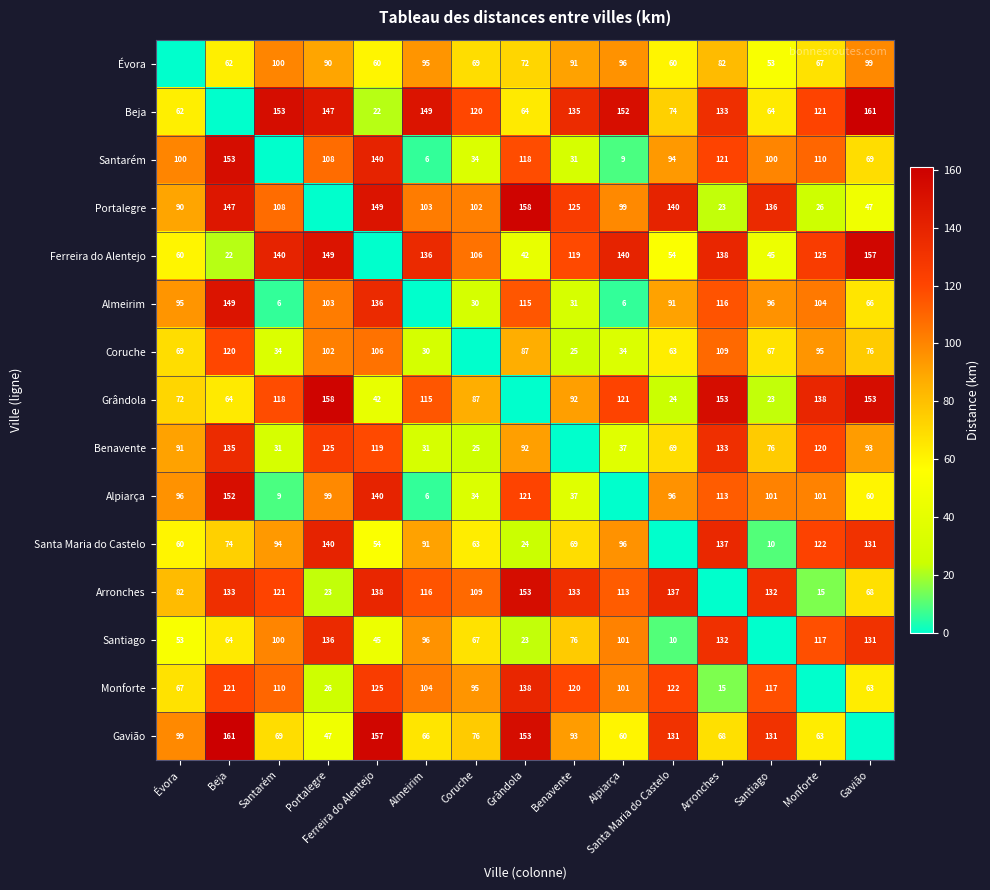

The Évora series shows 95 at Almeirim. True or false?

True